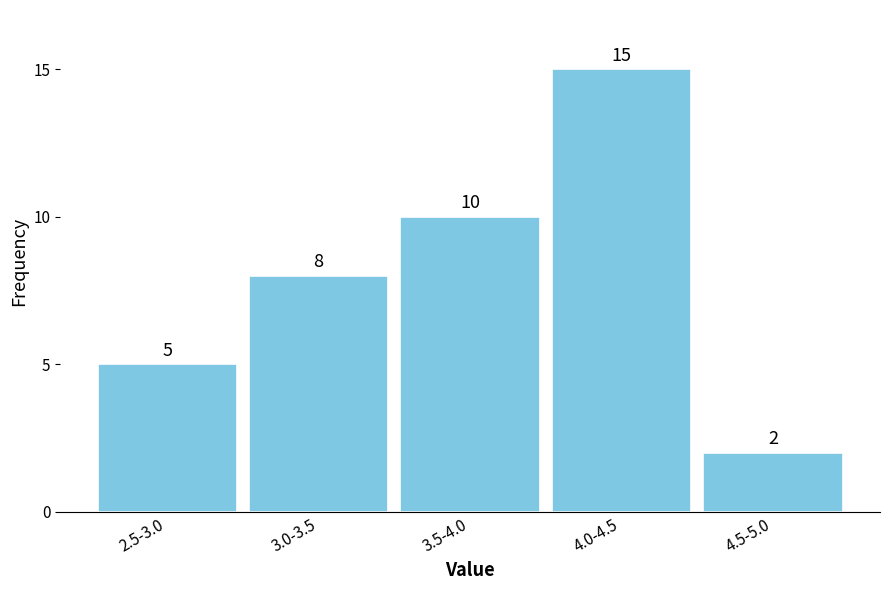

Reading left to right, list all the values displayed in this chart.

2.5-3.0=5	3.0-3.5=8	3.5-4.0=10	4.0-4.5=15	4.5-5.0=2